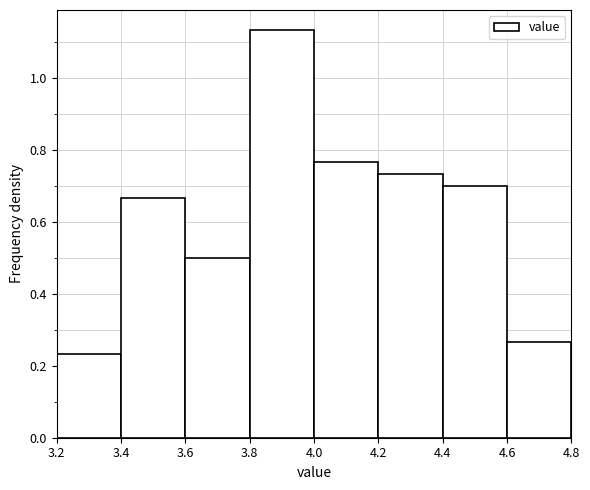

How tall is the bar that spans 4.0 to 4.2 on the x-axis? The values are not printed on the chart, so give them approximately, as read against the axis.

0.76